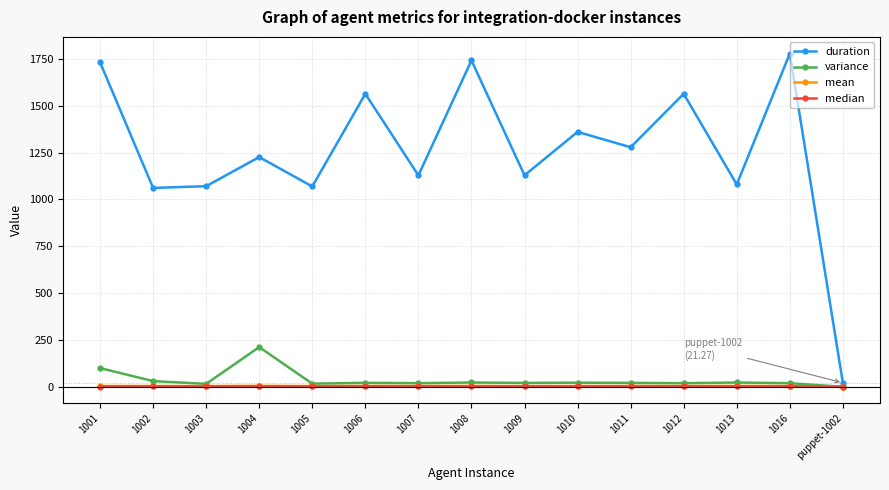

True or false: median has more than 1 interior local peaks.

True